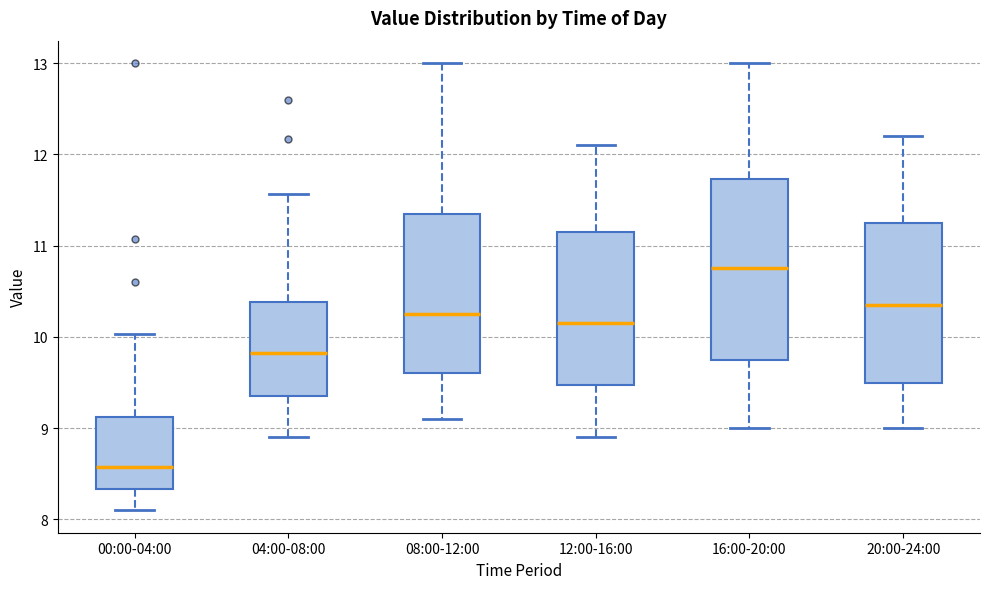

Reading left to right, transcribe this box plot: for each box, give where its median line is, the range the box spans, and where its two whiskers end, as read against the y-axis. The values are not printed on the chart, so give them approximately, as read against the axis.

00:00-04:00: median 8.6, box 8.3 to 9.1, whiskers 8.1 to 10.0
04:00-08:00: median 9.8, box 9.4 to 10.4, whiskers 8.9 to 11.6
08:00-12:00: median 10.3, box 9.6 to 11.4, whiskers 9.1 to 13.0
12:00-16:00: median 10.2, box 9.5 to 11.2, whiskers 8.9 to 12.1
16:00-20:00: median 10.8, box 9.8 to 11.7, whiskers 9.0 to 13.0
20:00-24:00: median 10.4, box 9.5 to 11.3, whiskers 9.0 to 12.2